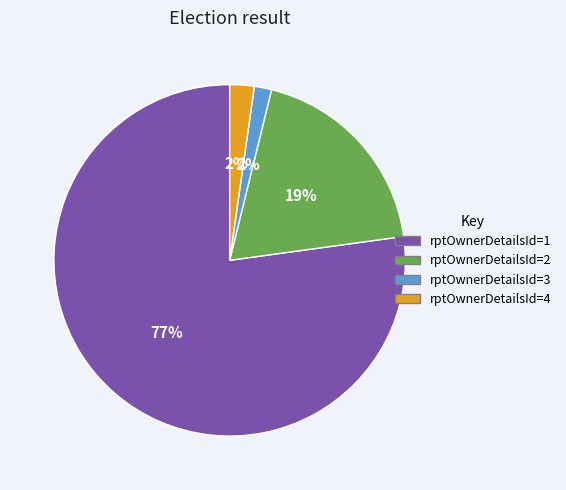

True or false: rptOwnerDetailsId=3 accounts for 12% of the total.

False